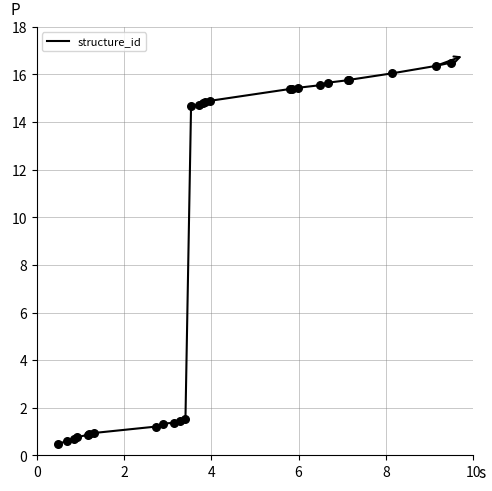

What is the minimum value shown in the chart?

0.5